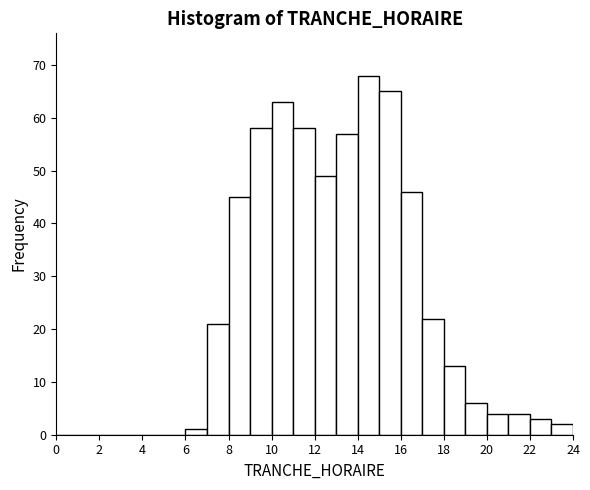

Reading left to right, transcribe this chart: for each bar, give the range it covers on the x-axis and its height. The values are not printed on the chart, so give them approximately, as read against the axis.

0 to 1: 0
1 to 2: 0
2 to 3: 0
3 to 4: 0
4 to 5: 0
5 to 6: 0
6 to 7: 1
7 to 8: 21
8 to 9: 45
9 to 10: 58
10 to 11: 63
11 to 12: 58
12 to 13: 49
13 to 14: 57
14 to 15: 68
15 to 16: 65
16 to 17: 46
17 to 18: 22
18 to 19: 13
19 to 20: 6
20 to 21: 4
21 to 22: 4
22 to 23: 3
23 to 24: 2